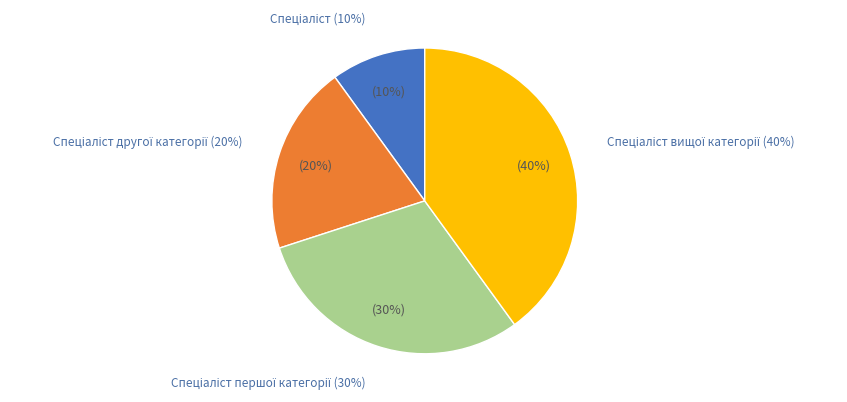

True or false: Спеціаліст першої категорії accounts for 19% of the total.

False